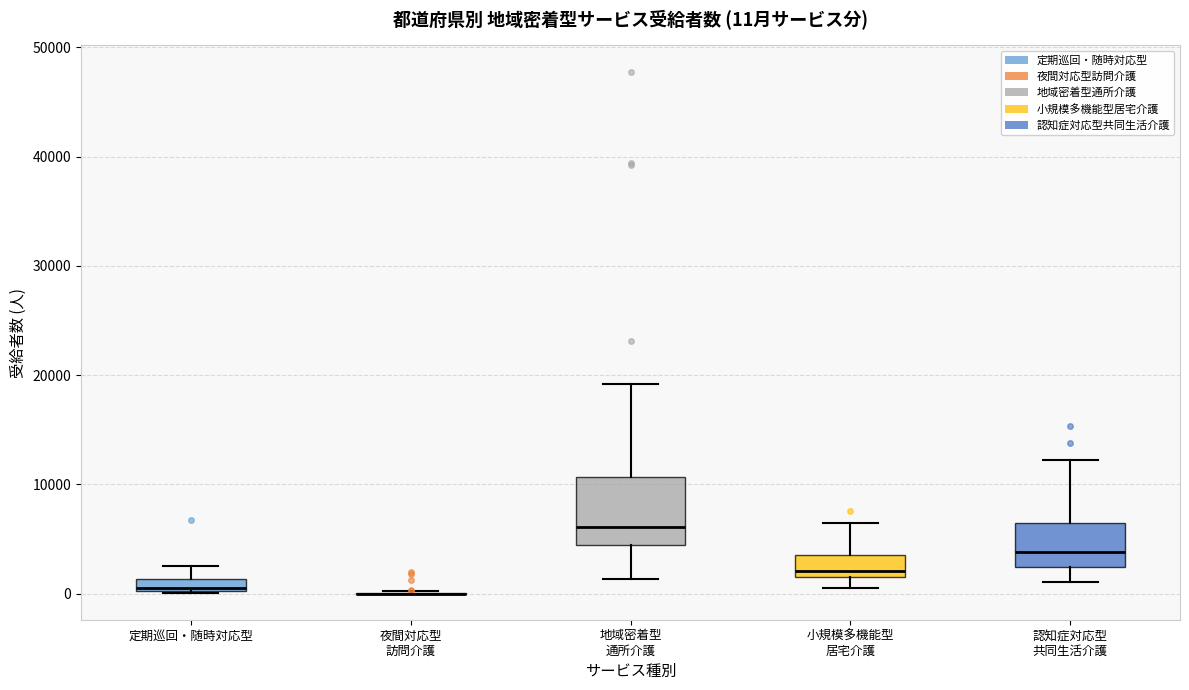

Which box is the tallest, from its lower edge to its upper edge?

地域密着型 通所介護